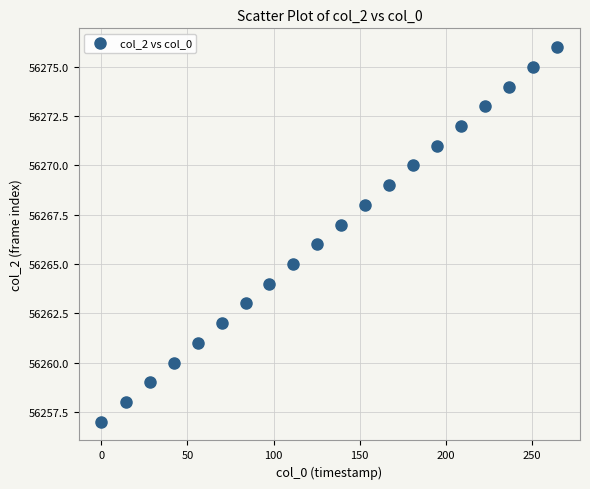

What is the range of Y values (max minus min)?

19